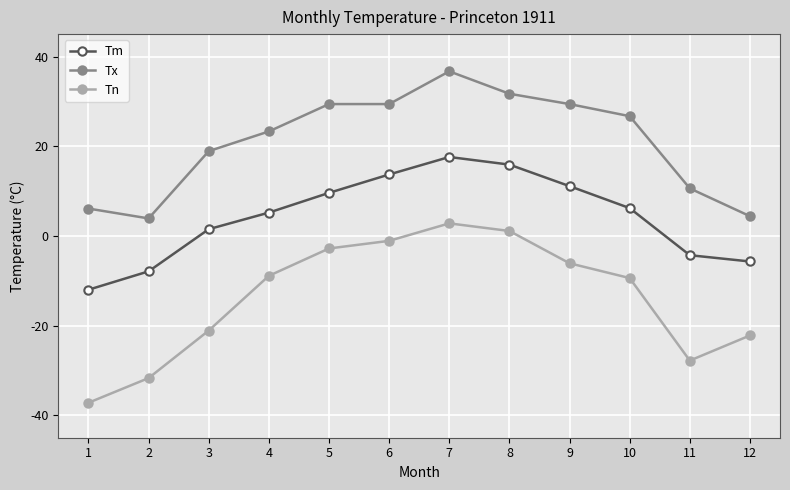

True or false: Tm and Tx intersect in this chart.

False